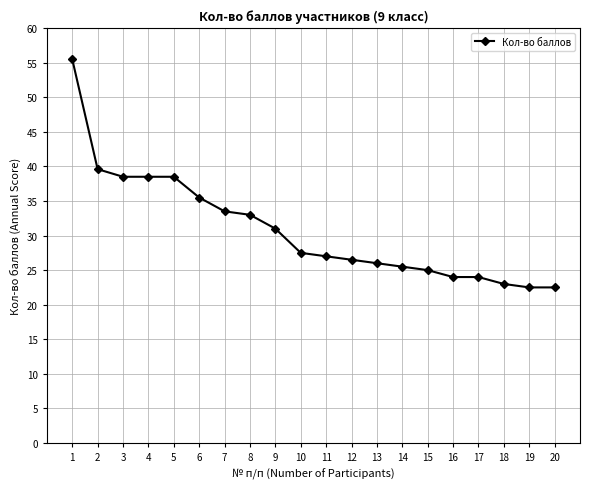

Reading left to right, what are all the values shown in this chart?

55.5	39.6	38.5	38.5	38.5	35.5	33.5	33.0	31.0	27.5	27.0	26.5	26.0	25.5	25.0	24.0	24.0	23.0	22.5	22.5